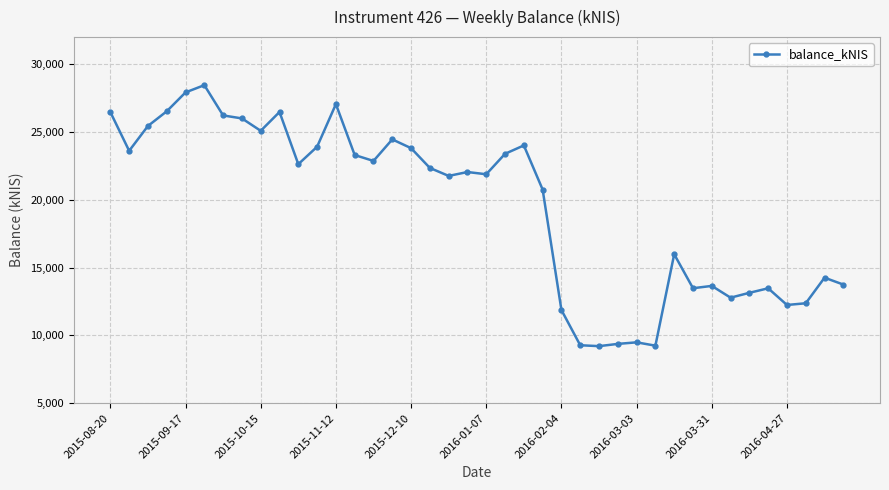

What is the value of the 29th point from the left?

9487.1